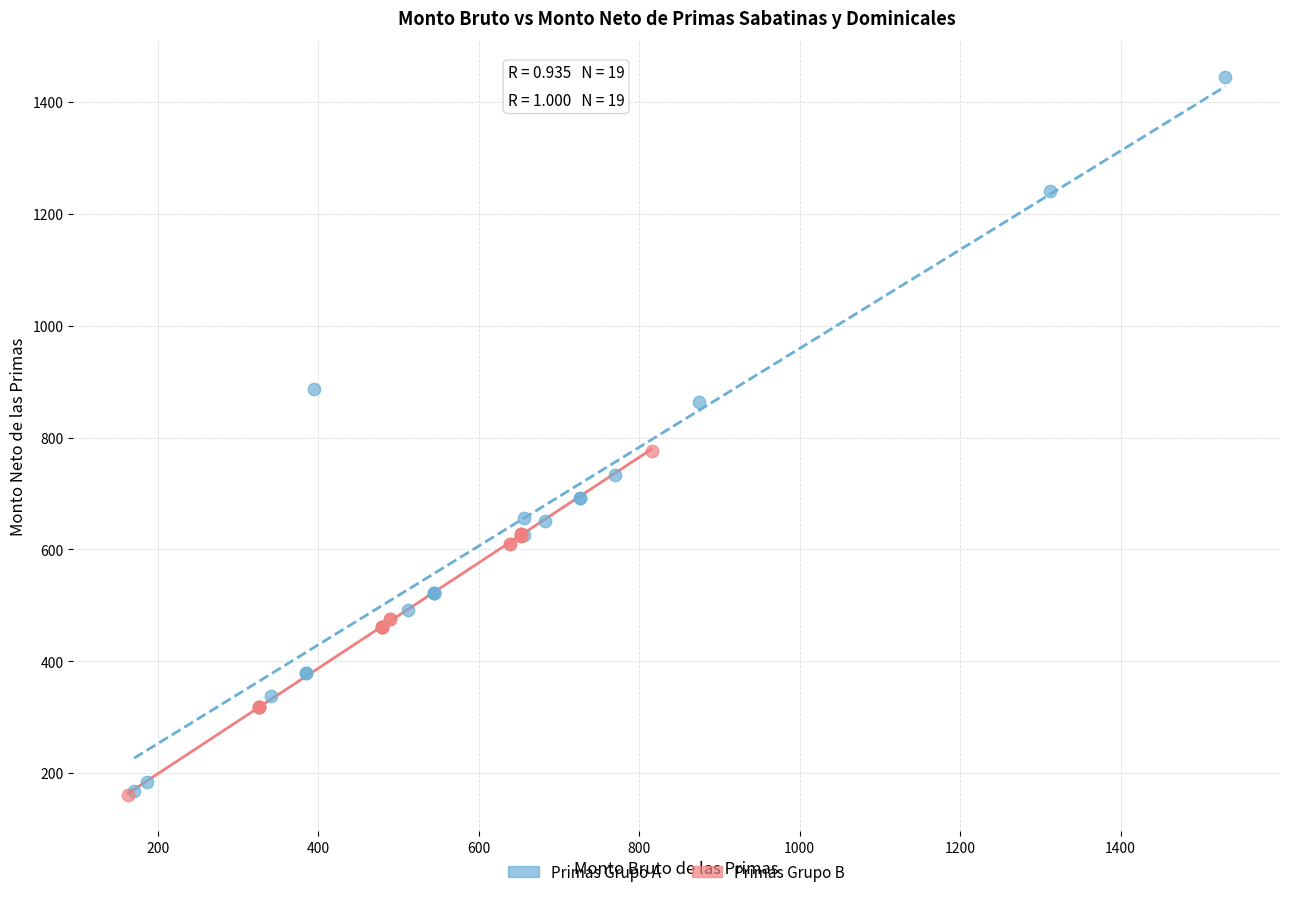

Which series has the widest spread of Y values?

Primas Grupo A